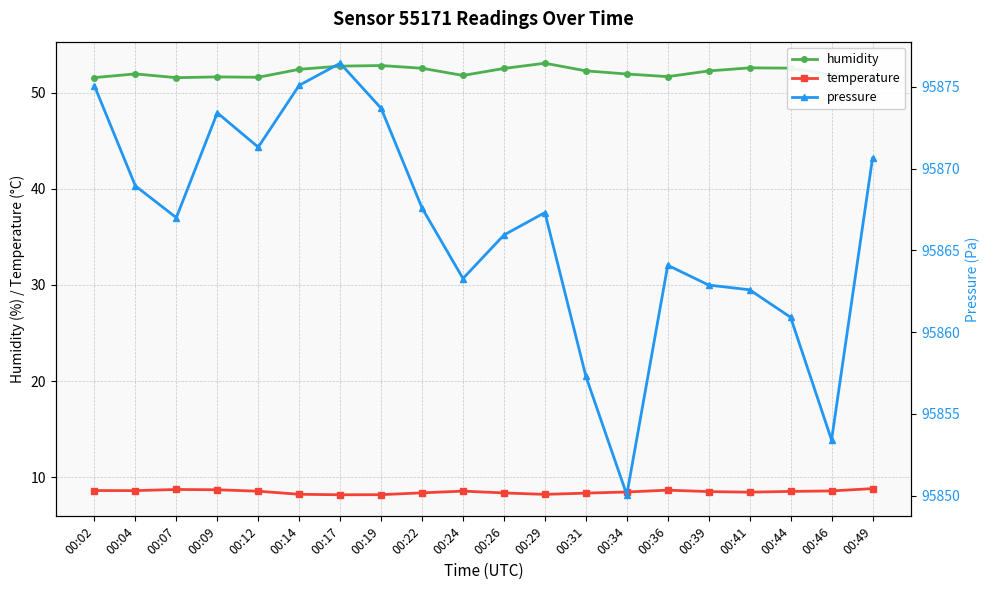

What is the difference between the highest and lowest values at 00:29?

95859.1